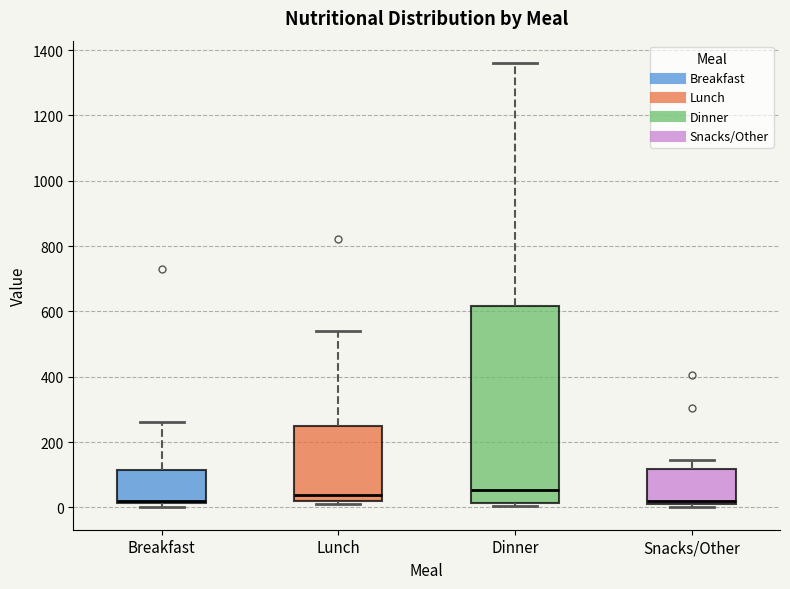

Reading left to right, transcribe this box plot: for each box, give where its median line is, the range the box spans, and where its two whiskers end, as read against the y-axis. The values are not printed on the chart, so give them approximately, as read against the axis.

Breakfast: median 20 (just above the box's lower edge), box 20 to 120, whiskers 0 to 260
Lunch: median 40, box 20 to 260, whiskers 20 (just below the box's lower edge) to 540
Dinner: median 60, box 20 to 620, whiskers 0 to 1360
Snacks/Other: median 20 (just above the box's lower edge), box 20 to 120, whiskers 0 to 140